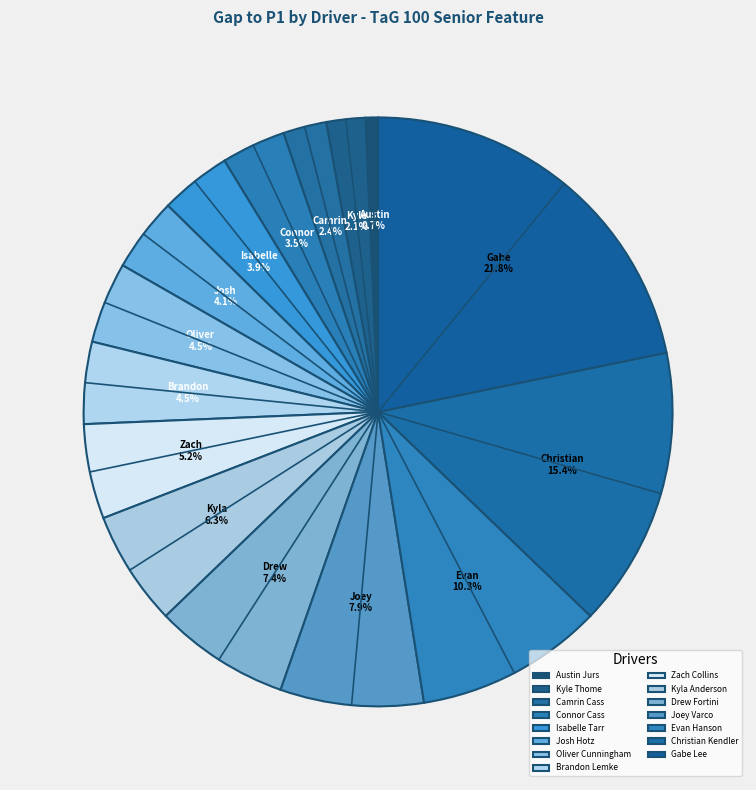

Which slice is the smallest?

Austin Jurs